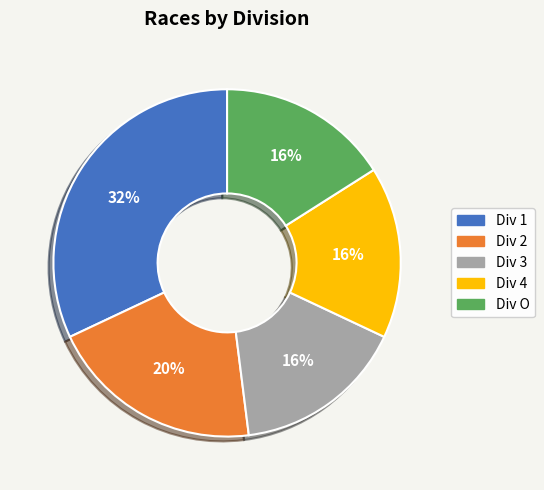

Which category has the biggest portion of the pie?

Div 1